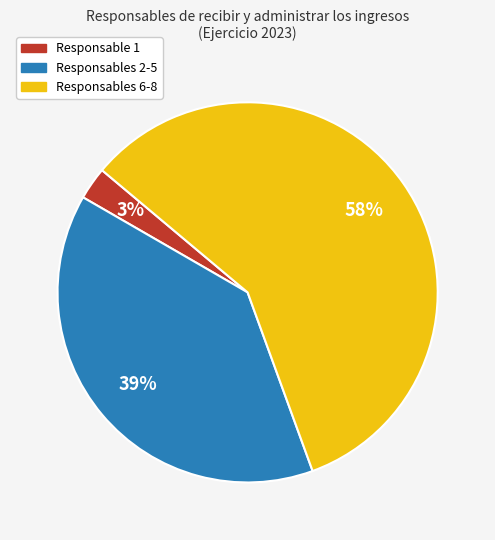

To the nearest percent, what is the average slice percentage?

33%